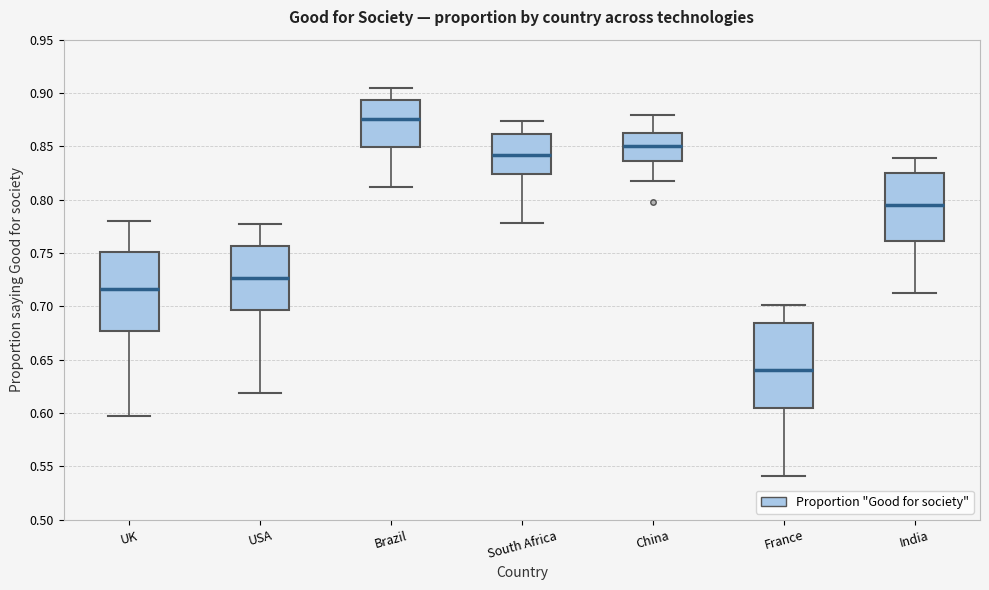

Reading left to right, transcribe this box plot: for each box, give where its median line is, the range the box spans, and where its two whiskers end, as read against the y-axis. The values are not printed on the chart, so give them approximately, as read against the axis.

UK: median 0.715, box 0.675 to 0.750, whiskers 0.595 to 0.780
USA: median 0.725, box 0.695 to 0.755, whiskers 0.620 to 0.775
Brazil: median 0.875, box 0.850 to 0.895, whiskers 0.810 to 0.905
South Africa: median 0.840, box 0.825 to 0.860, whiskers 0.780 to 0.875
China: median 0.850, box 0.835 to 0.860, whiskers 0.820 to 0.880
France: median 0.640, box 0.605 to 0.685, whiskers 0.540 to 0.700
India: median 0.795, box 0.760 to 0.825, whiskers 0.715 to 0.840